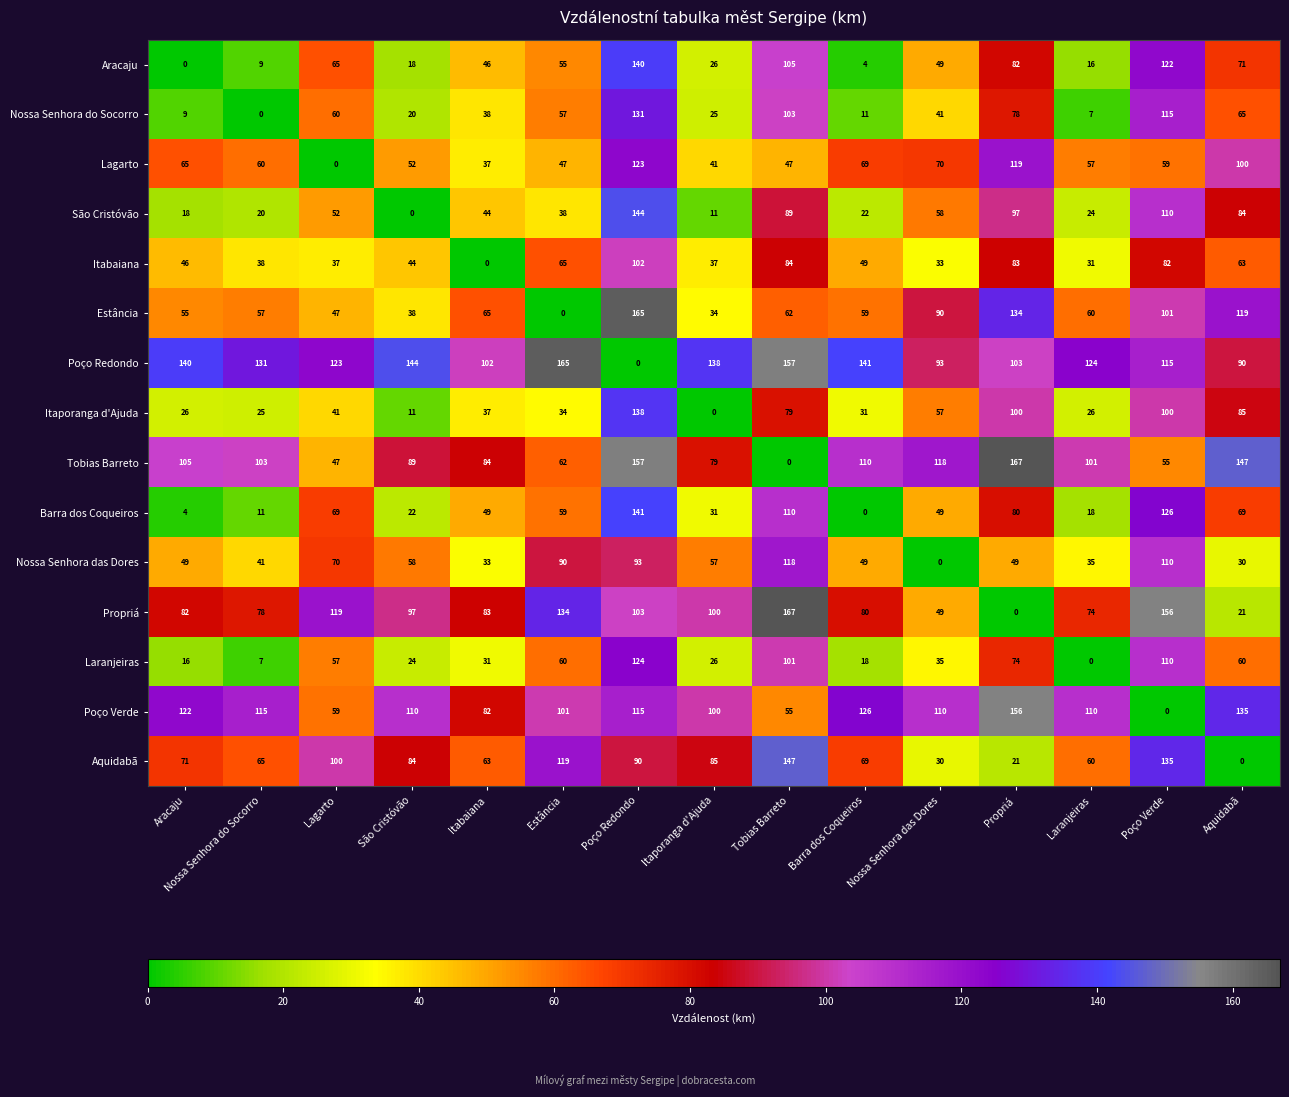

At which label is Itaporanga d'Ajuda closest to 69?

Tobias Barreto